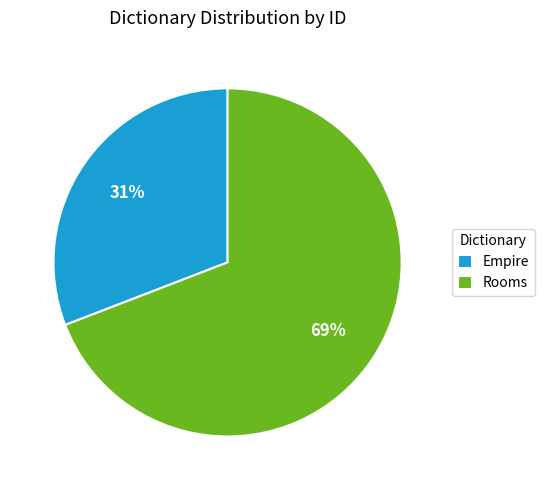

True or false: Rooms accounts for 69% of the total.

True